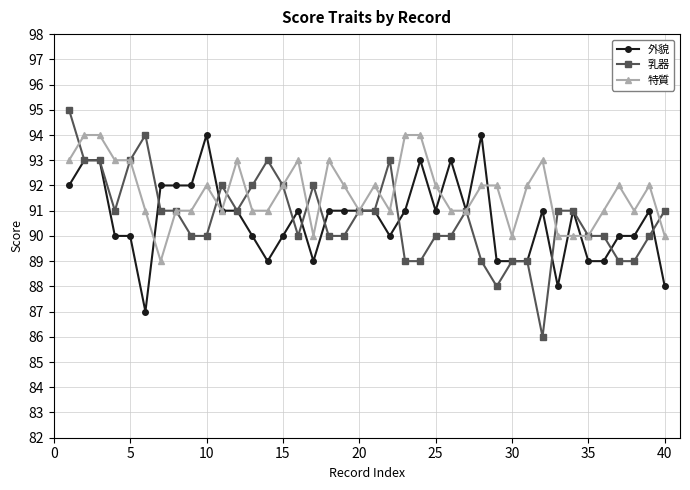

True or false: 乳器 has more than 0 points higher than both neighbors.

True